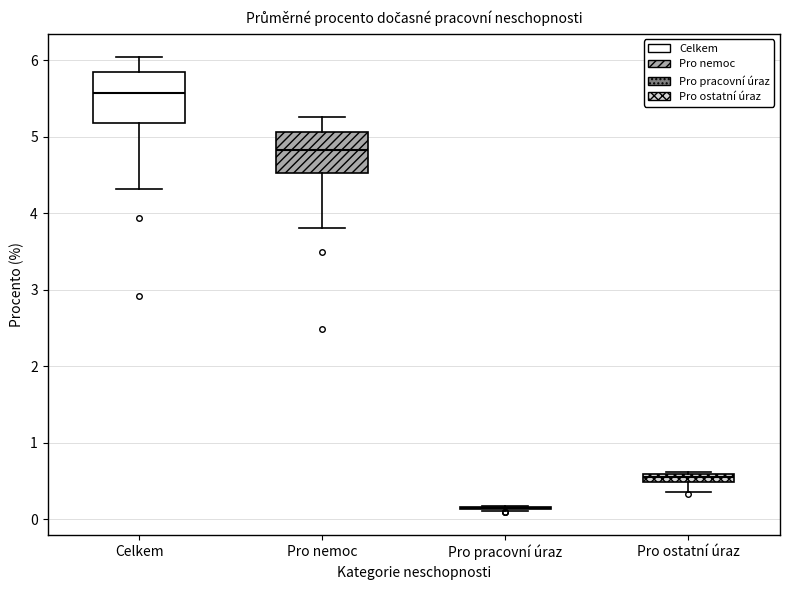

Where does the lower whisker of the box for Pro nemoc end on the y-axis? The values are not printed on the chart, so give them approximately, as read against the axis.

3.8